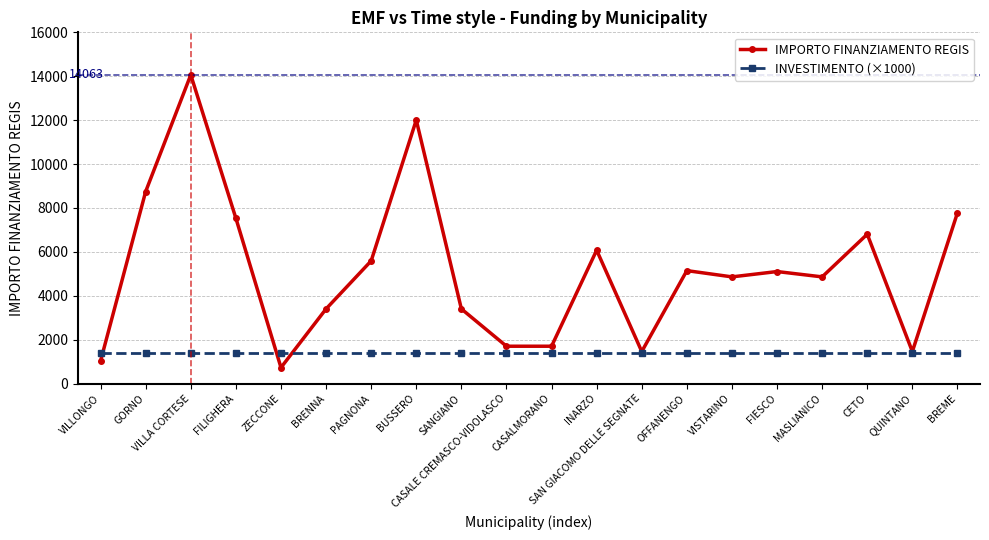

What is the label of the 10th point from the left?

CASALE CREMASCO-VIDOLASCO